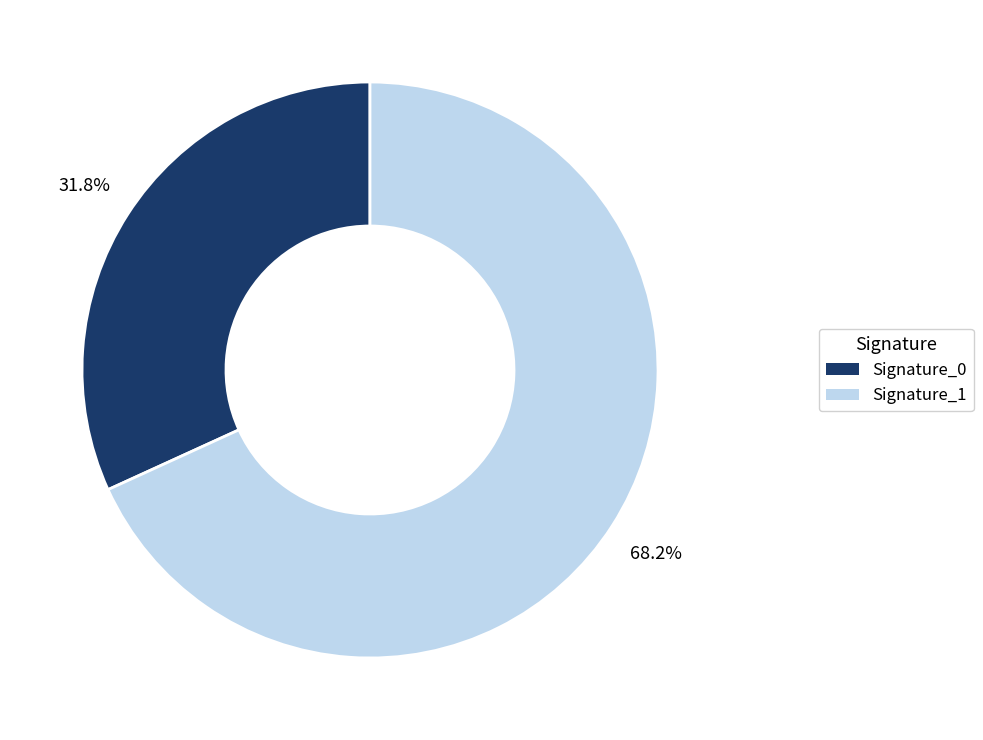

How many slices are in this pie chart?

2